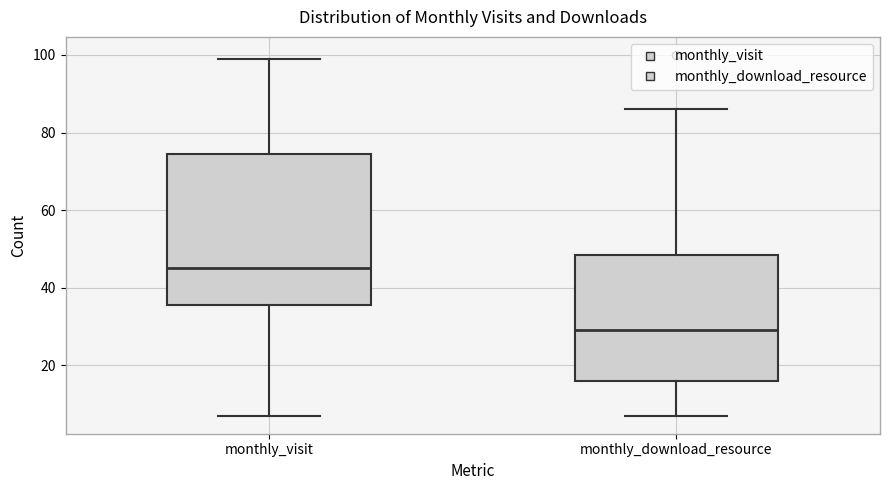

Which box has the highest median line?

monthly_visit